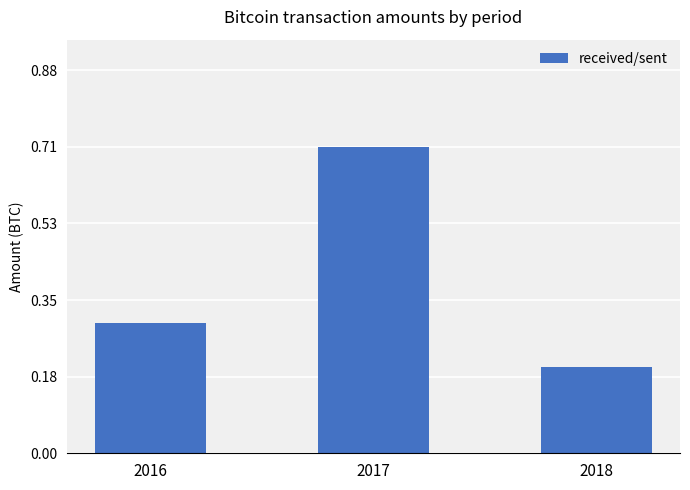

Rank the categories by value from highest to lowest.

2017, 2016, 2018